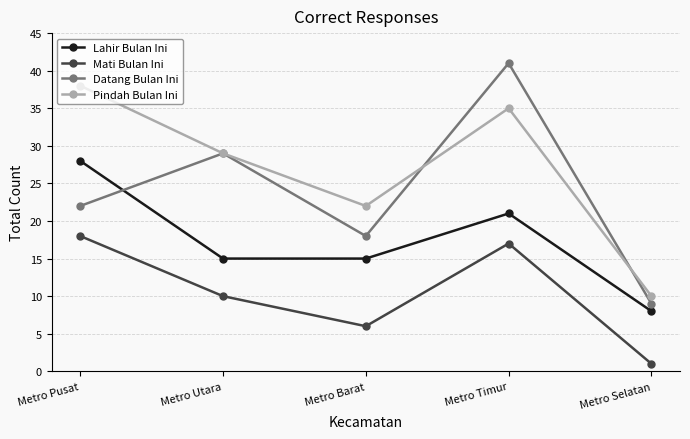

After their last crossing, which series has the higher values: Datang Bulan Ini or Pindah Bulan Ini?

Pindah Bulan Ini